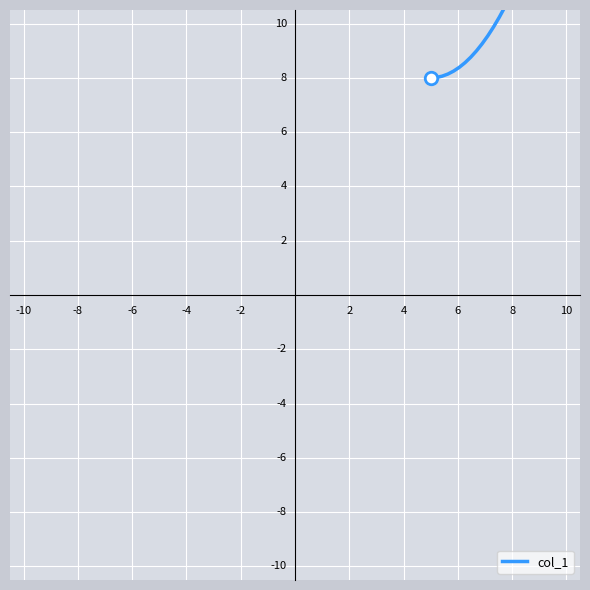

What is the sum of all values?

198.3